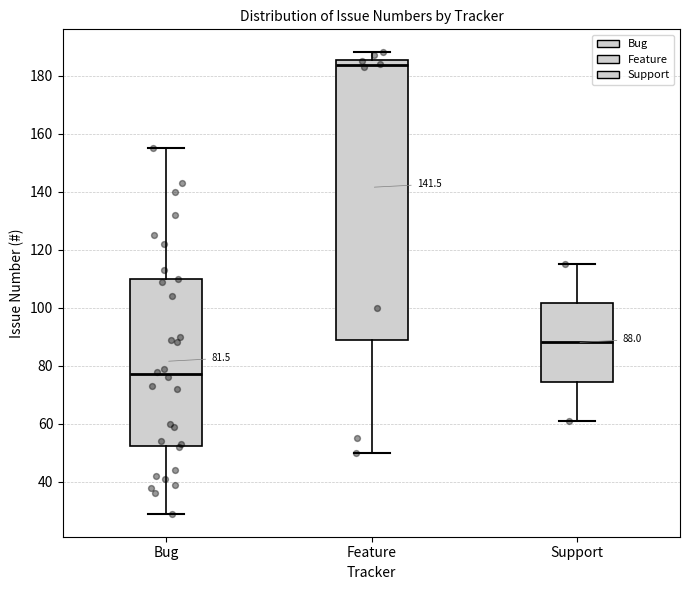

Which box is the tallest, from its lower edge to its upper edge?

Feature